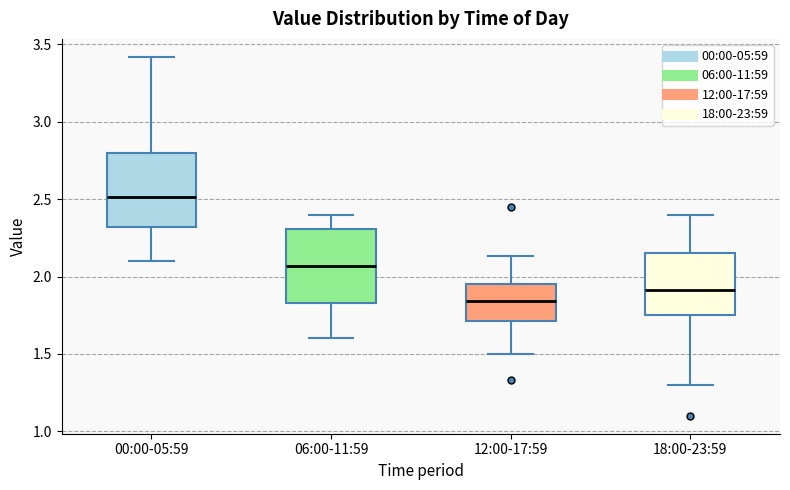

Reading left to right, transcribe this box plot: for each box, give where its median line is, the range the box spans, and where its two whiskers end, as read against the y-axis. The values are not printed on the chart, so give them approximately, as read against the axis.

00:00-05:59: median 2.50, box 2.30 to 2.80, whiskers 2.10 to 3.40
06:00-11:59: median 2.05, box 1.85 to 2.30, whiskers 1.60 to 2.40
12:00-17:59: median 1.85, box 1.70 to 1.95, whiskers 1.50 to 2.15
18:00-23:59: median 1.90, box 1.75 to 2.15, whiskers 1.30 to 2.40